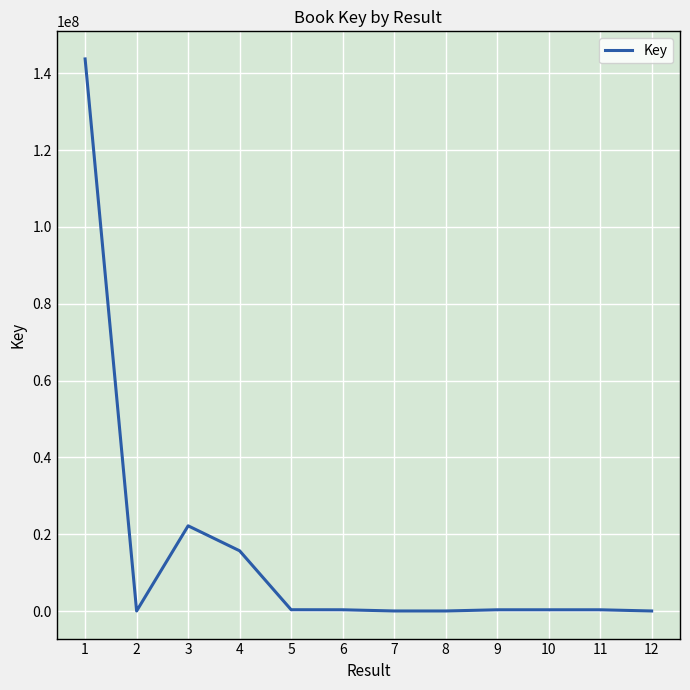

What is the difference between the values at 3 and 6?

21865969